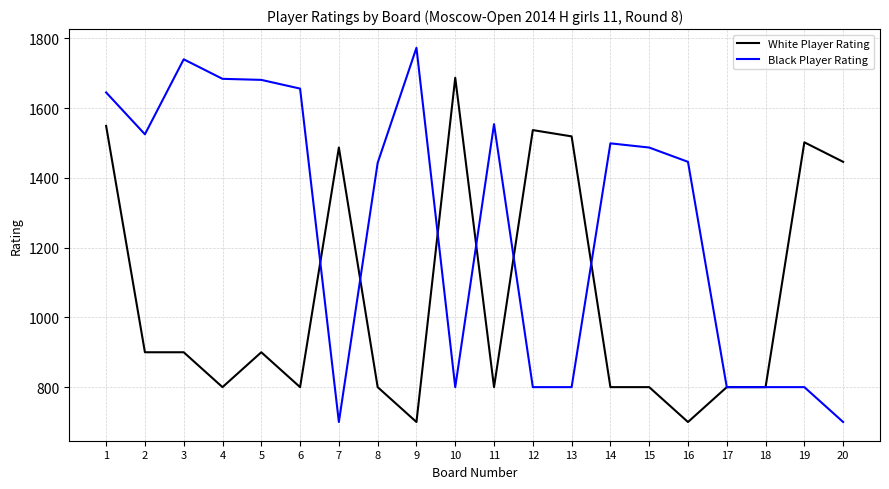

Which series changed the most between 3 and 16?

Black Player Rating